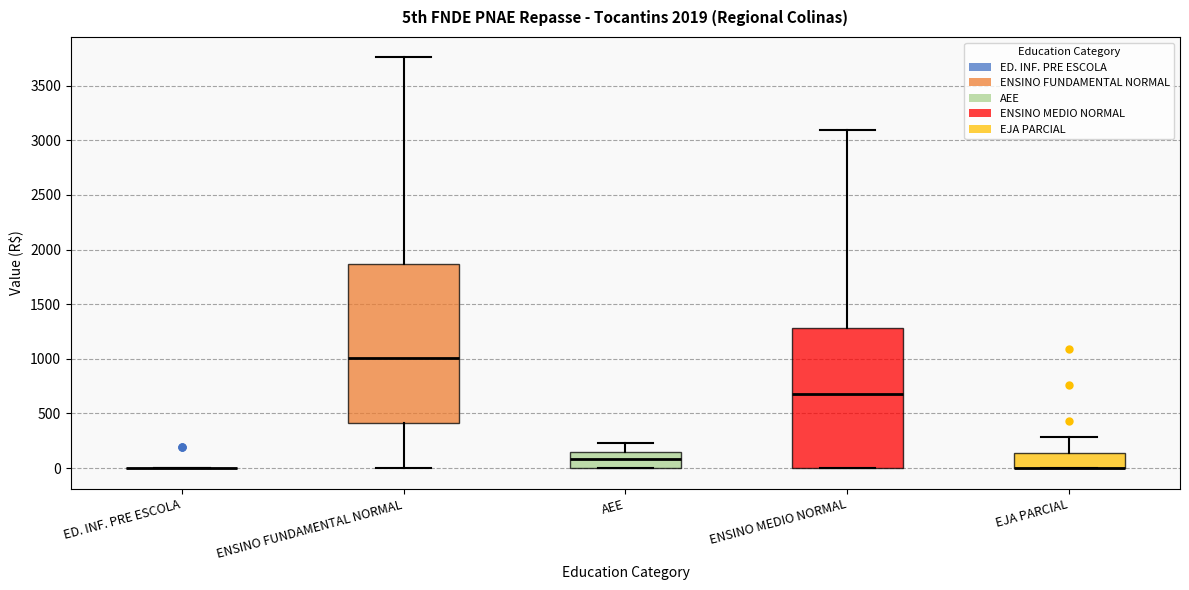

Reading left to right, read every box against the y-axis: the position of its median line, the range the box covers, and the ends of its whiskers. The values are not printed on the chart, so give them approximately, as read against the axis.

ED. INF. PRE ESCOLA: box collapsed to a line at 0, whiskers 0 to 0
ENSINO FUNDAMENTAL NORMAL: median 1000, box 400 to 1850, whiskers 0 to 3750
AEE: median 100, box 0 to 150, whiskers 0 to 250
ENSINO MEDIO NORMAL: median 700, box 0 to 1300, whiskers 0 to 3100
EJA PARCIAL: median 0 (drawn on the box's lower edge), box 0 to 150, whiskers 0 to 300